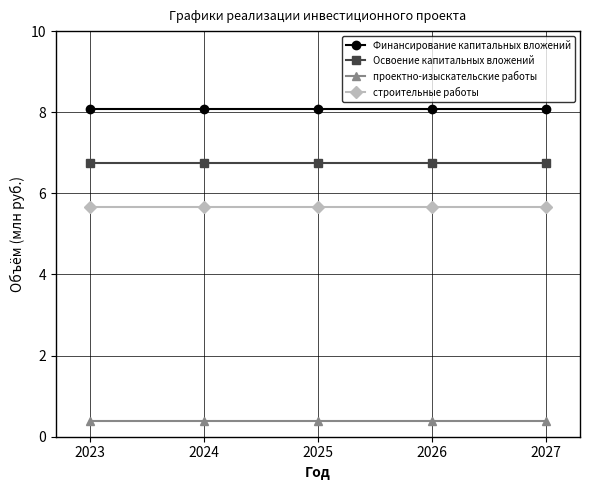

Rank the series by their maximum value, from lowest to highest.

проектно-изыскательские работы, строительные работы, Освоение капитальных вложений, Финансирование капитальных вложений